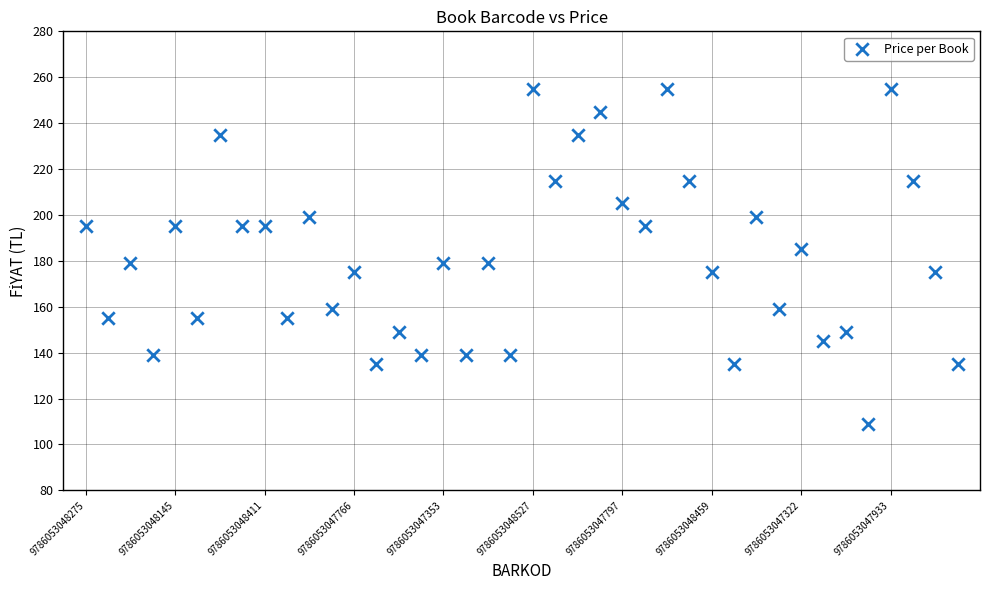

What is the range of Y values (max minus min)?

146